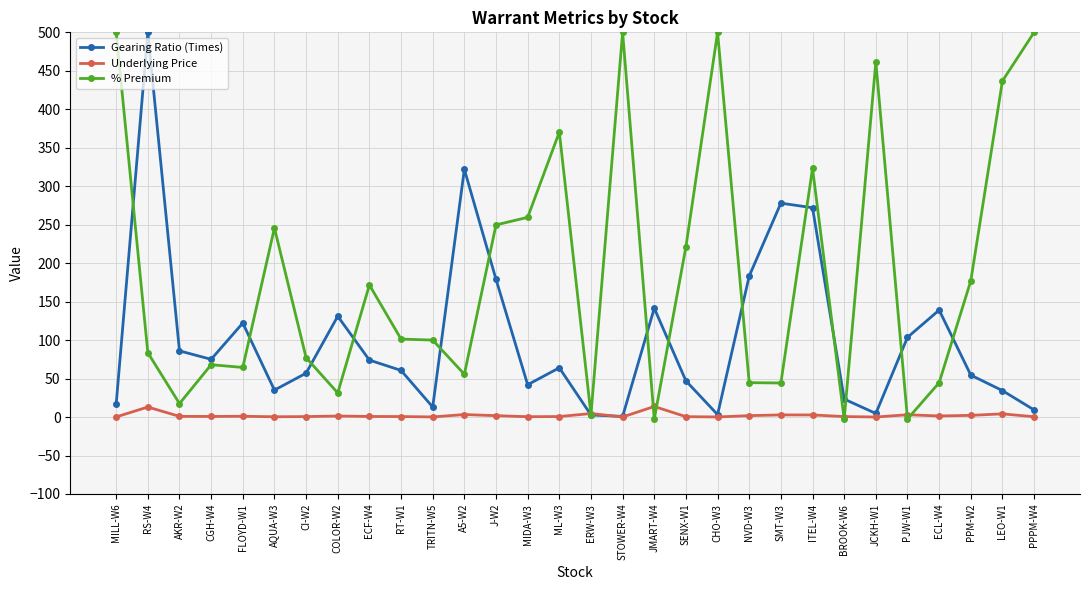

What is the greatest value displayed?

500.0